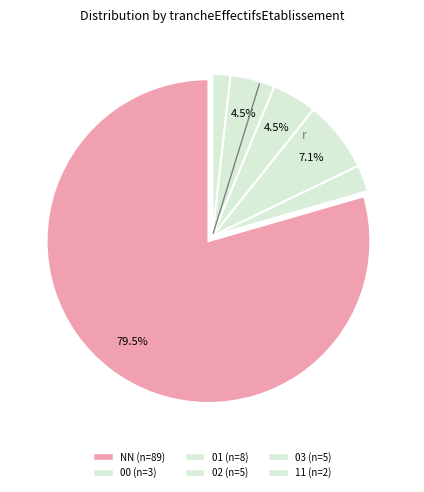

What is the change in value from 00 to 02?

+2